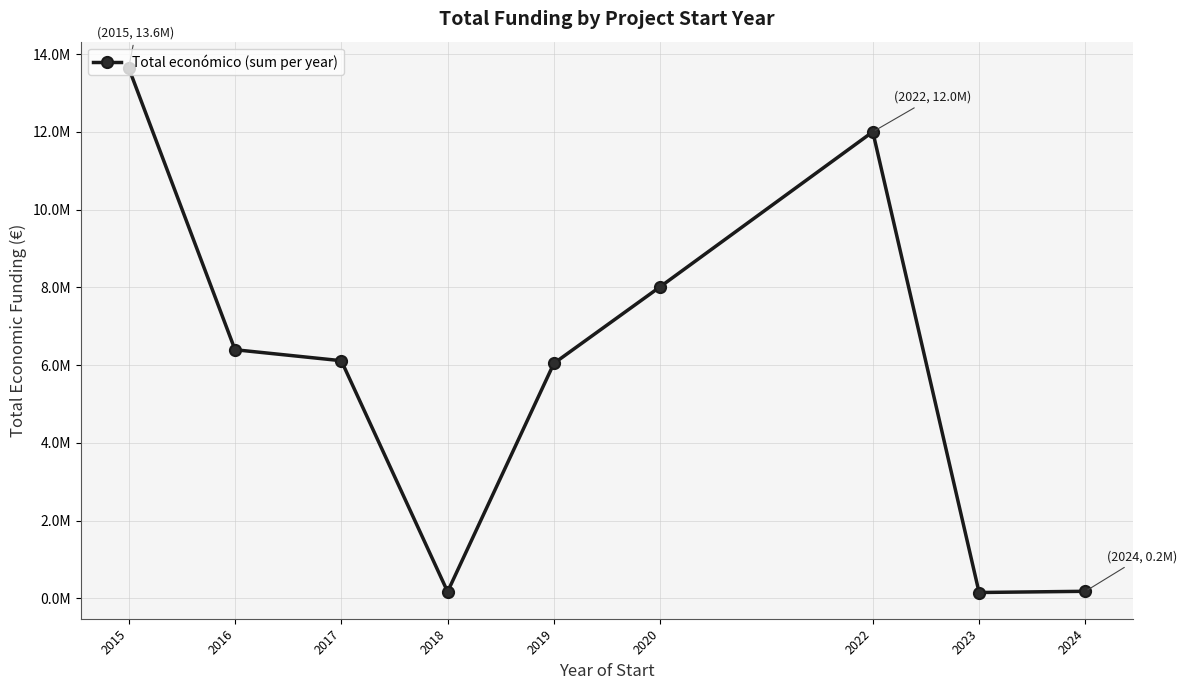

Is this an area chart (filled region under the line)?

No